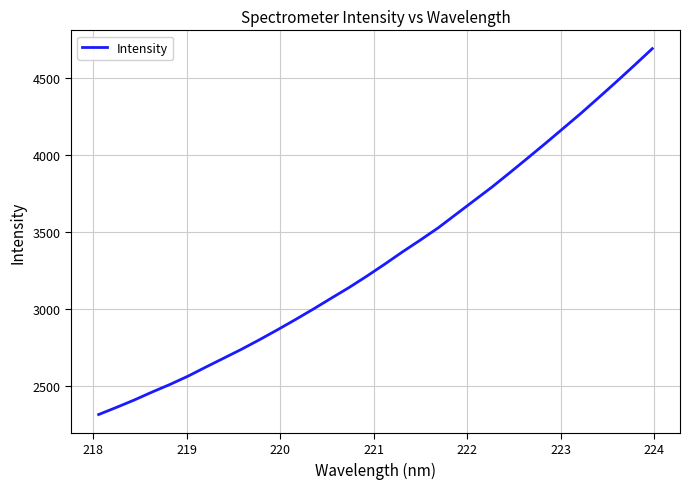

What is the smallest value displayed?

2315.3